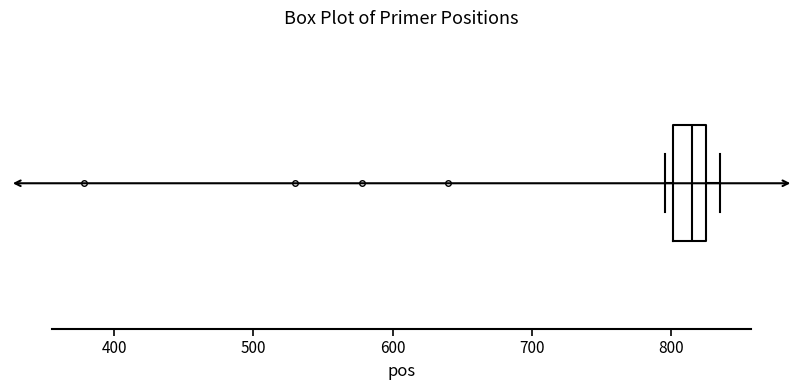

Read this box plot against the x-axis: the position of the median line, the range covered by the box, and the ends of both whiskers. The values are not printed on the chart, so give them approximately, as read against the axis.

median 820, box 800 to 830, whiskers 800 (just left of the box's left edge) to 840